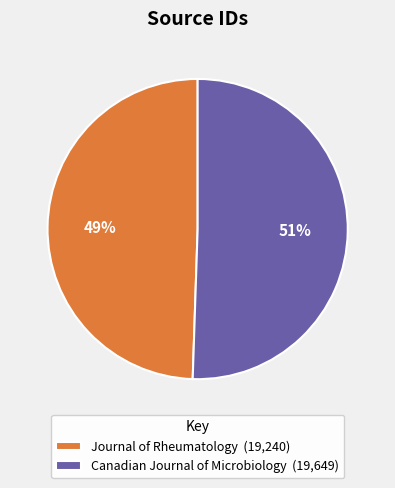

Between Canadian Journal of Microbiology (19,649) and Journal of Rheumatology (19,240), which is larger?

Canadian Journal of Microbiology (19,649)